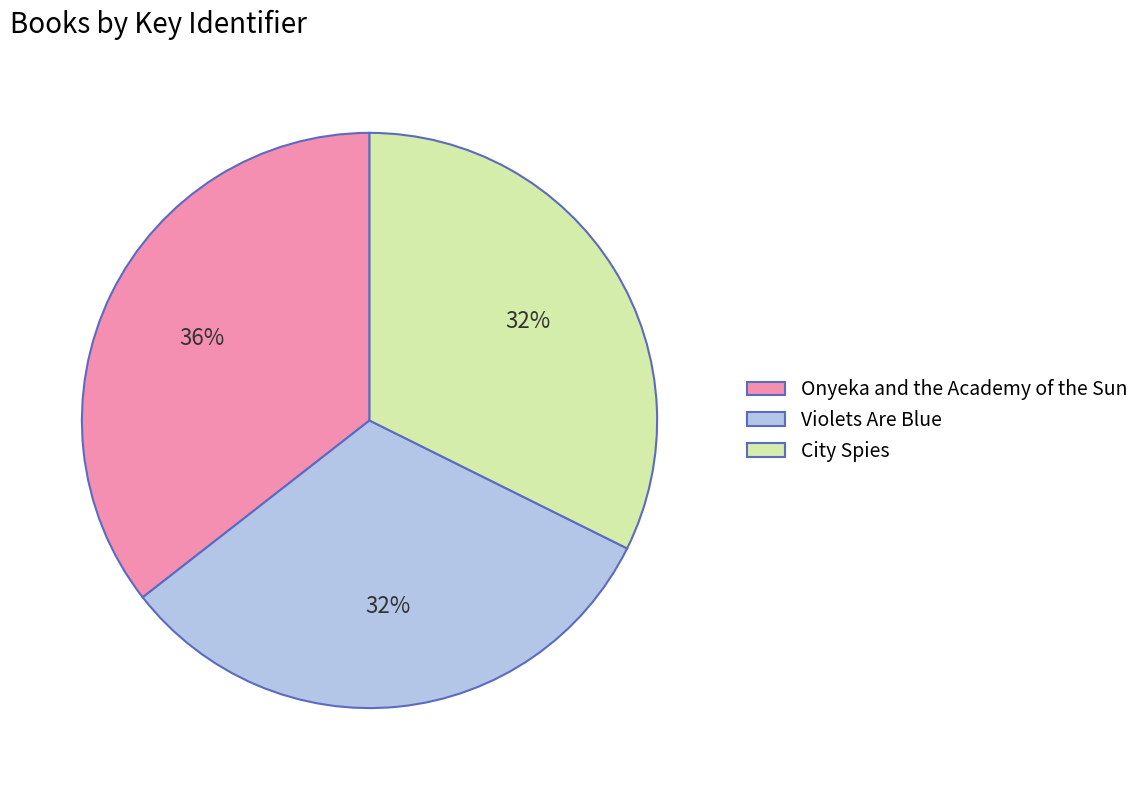

How many segments does this pie chart have?

3